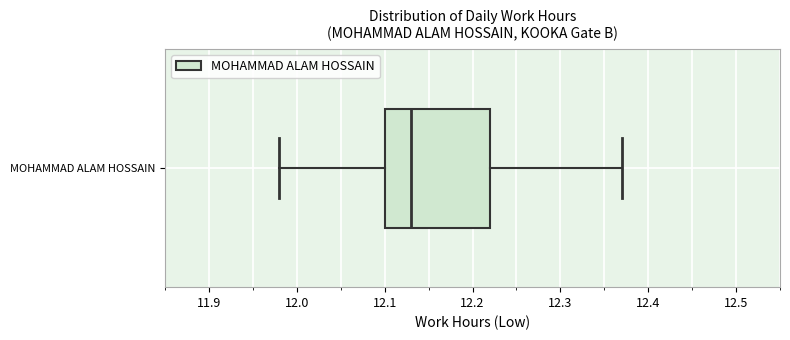

Transcribe this box plot: give where the median line is, the range the box spans, and where the two whiskers end, as read against the x-axis. The values are not printed on the chart, so give them approximately, as read against the axis.

median 12.13, box 12.10 to 12.22, whiskers 11.98 to 12.37